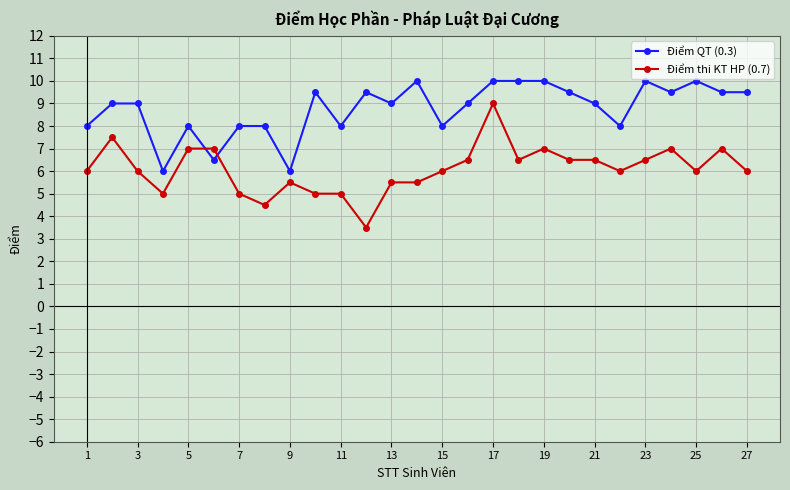

What is the difference between the second highest and minimum values in the Điểm thi KT HP (0.7) series?

4.0